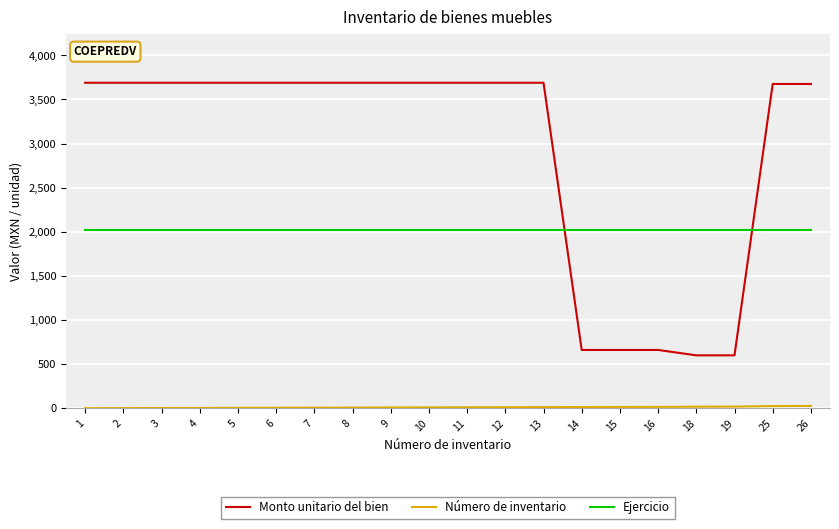

How many intersections are there between Ejercicio and Monto unitario del bien?

2